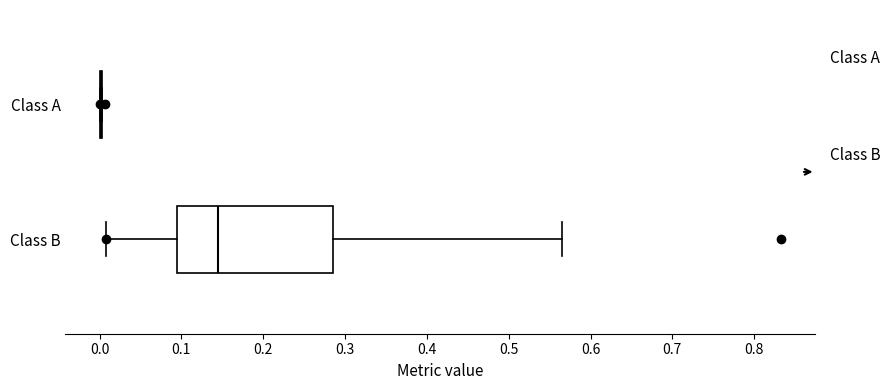

Comparing the boxes themselves (not the whiskers), which one is the widest?

Class B